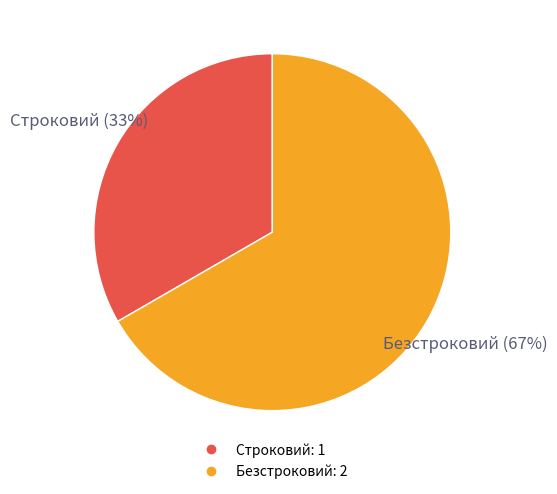

Rank the categories by value from lowest to highest.

Строковий, Безстроковий